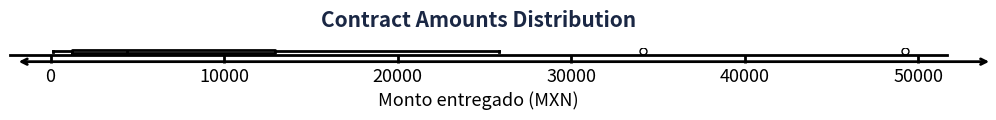

Read this box plot against the x-axis: the position of the median line, the range covered by the box, and the ends of both whiskers. The values are not printed on the chart, so give them approximately, as read against the axis.

median 4000, box 1000 to 13000, whiskers 0 to 26000